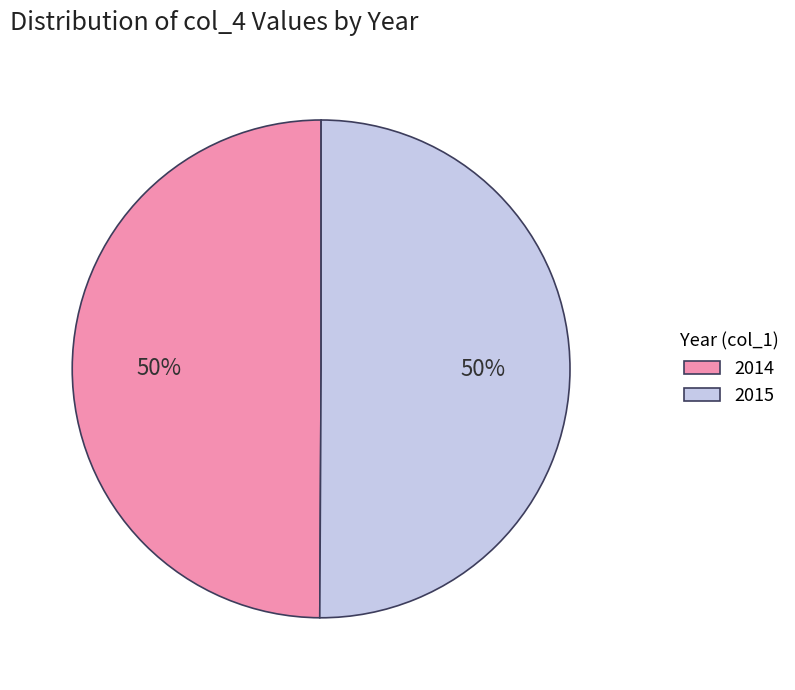

What is the ratio of the value at 2015 to the value at 2014?

1.0